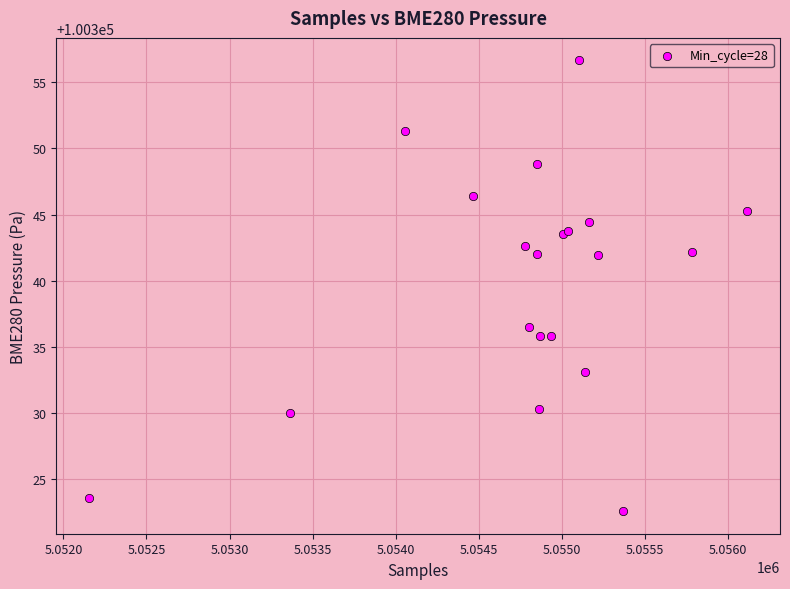

What Y value in the scatter plot is closest to 100339?

100336.5